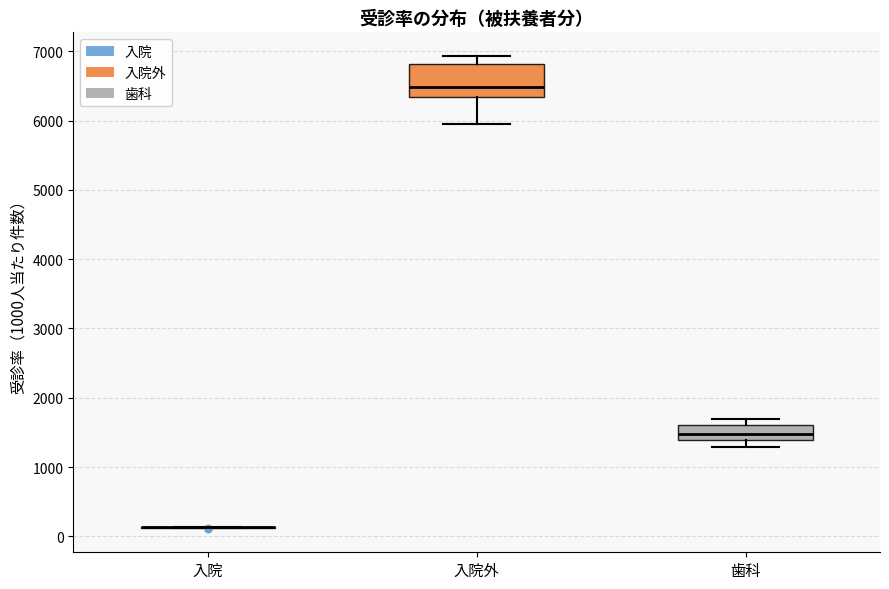

Which box is the tallest, from its lower edge to its upper edge?

入院外